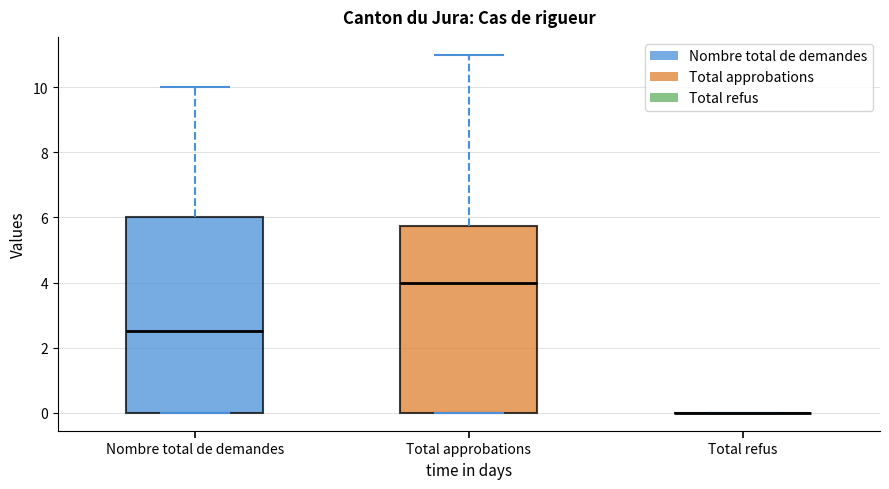

Reading left to right, transcribe this box plot: for each box, give where its median line is, the range the box spans, and where its two whiskers end, as read against the y-axis. The values are not printed on the chart, so give them approximately, as read against the axis.

Nombre total de demandes: median 2.6, box 0.0 to 6.0, whiskers 0.0 to 10.0
Total approbations: median 4.0, box 0.0 to 5.8, whiskers 0.0 to 11.0
Total refus: box collapsed to a line at 0.0, whiskers 0.0 to 0.0